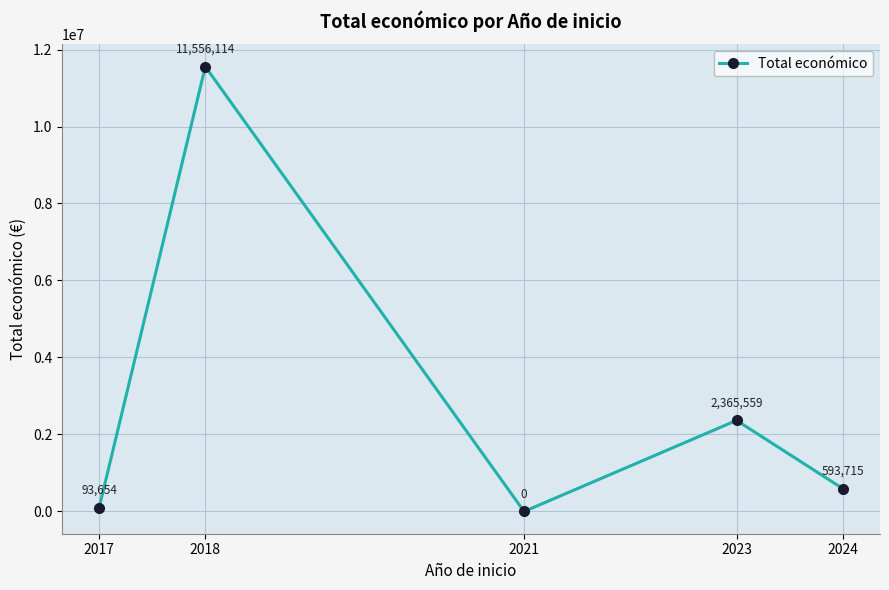

What is the value of the 1st point from the left?

93654